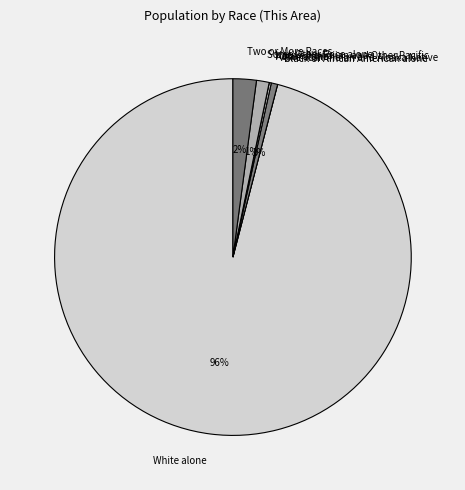

What is the largest slice in the pie chart?

White alone